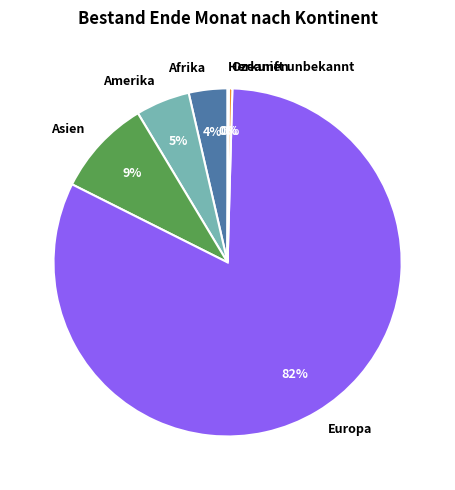

What is the majority slice?

Europa